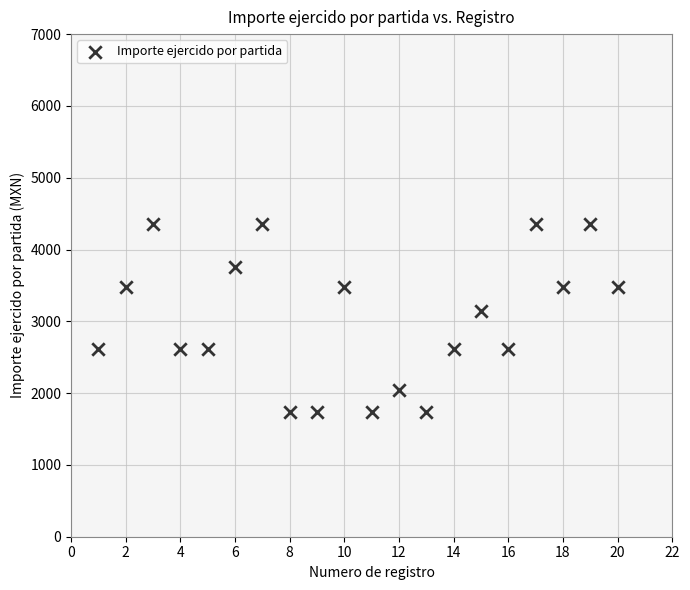

What is the range of X values (max minus min)?

19